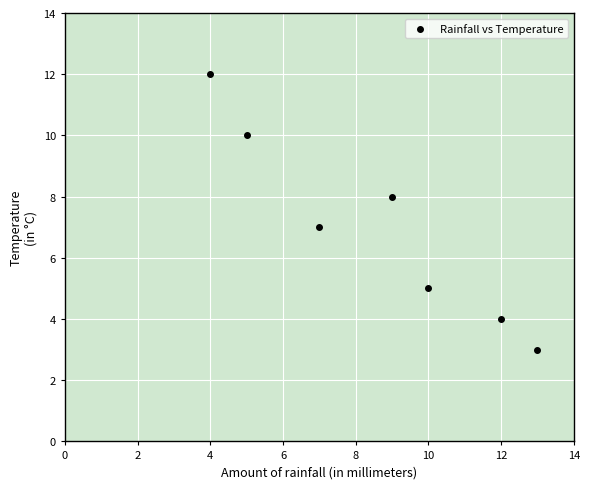

What is the average Y value?

7